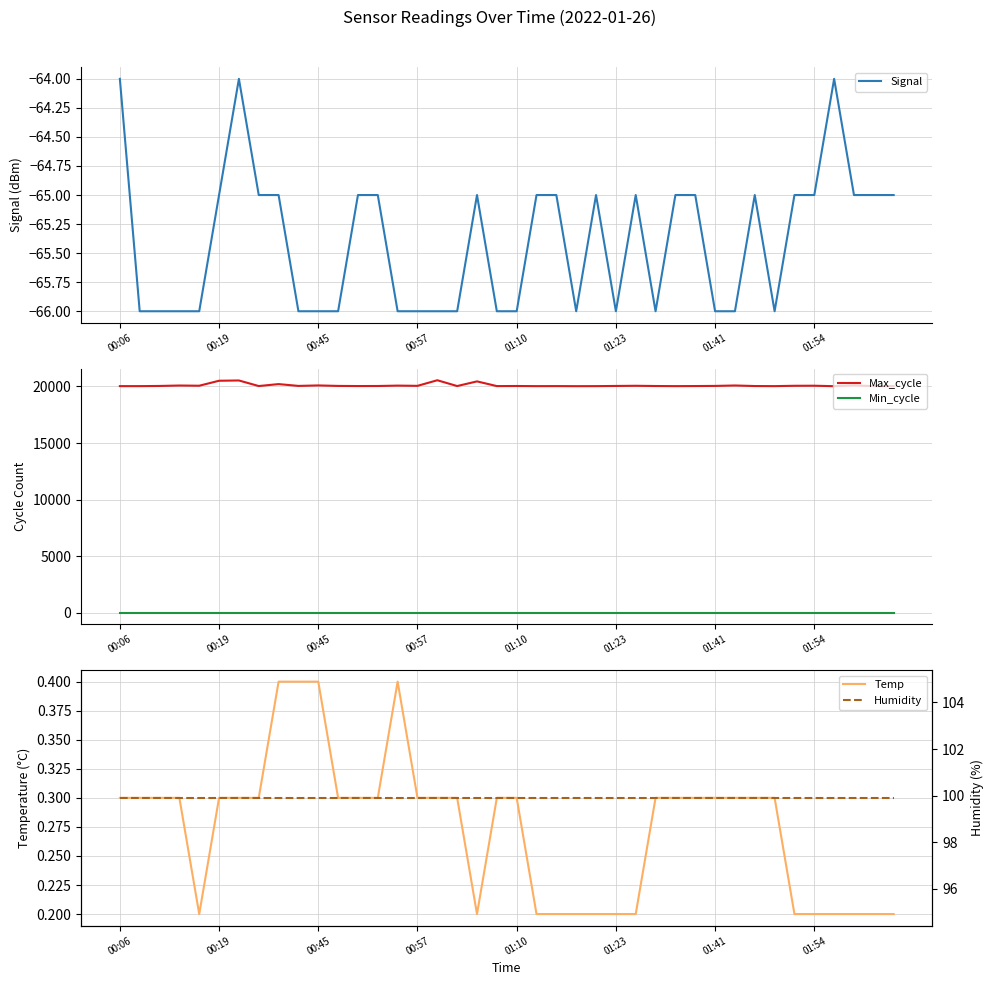

At 24, list the series in order from largest to smallest.

Max_cycle, Humidity, Min_cycle, Temp, Signal